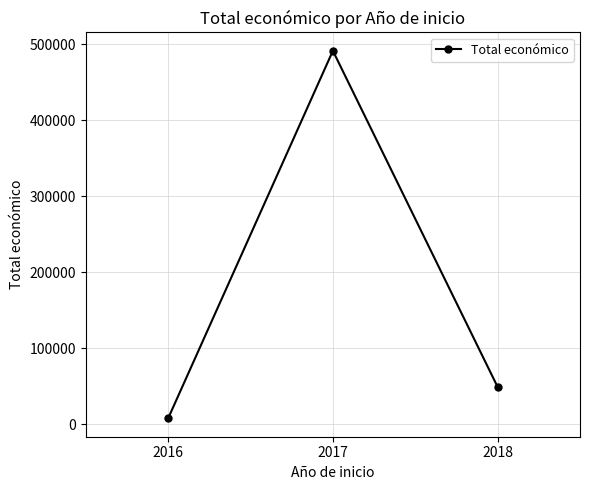

Reading left to right, list all the values displayed in this chart.

2016=7980	2017=491483	2018=49300